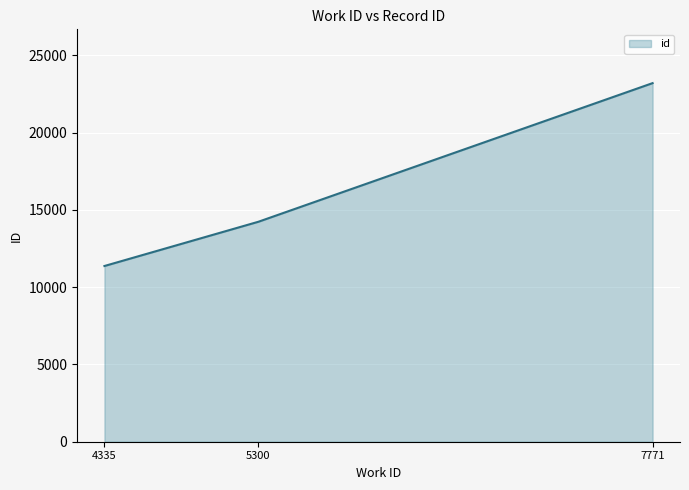

What is the minimum value shown in the chart?

11367.0